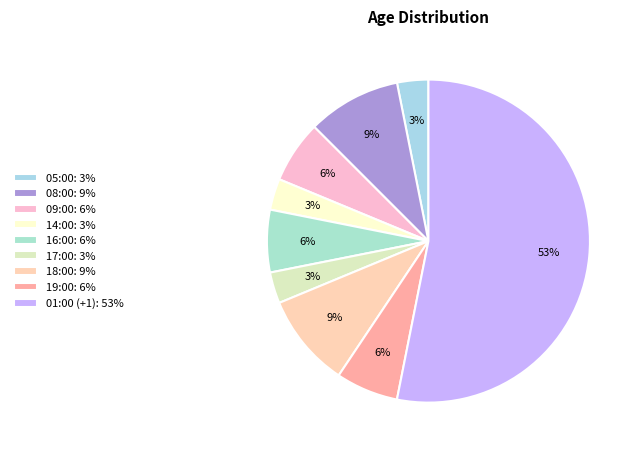

Rank the categories by value from highest to lowest.

01:00 (+1), 08:00, 18:00, 09:00, 16:00, 19:00, 05:00, 14:00, 17:00